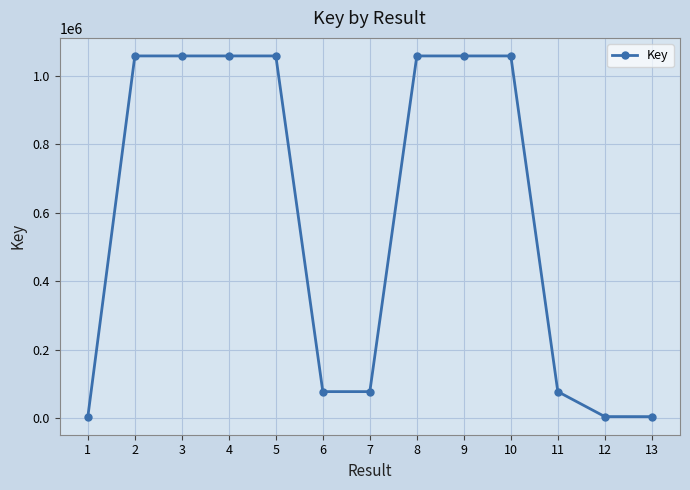

What is the minimum value shown in the chart?

3678